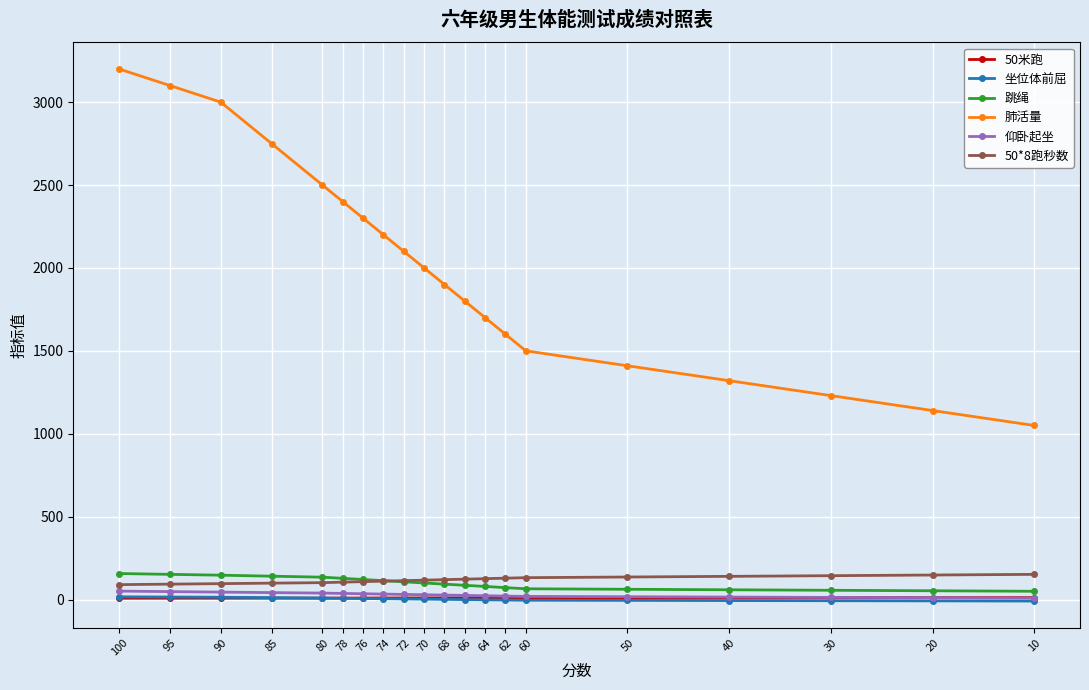

What is the spread (max minus min) of values at 60?

1504.0